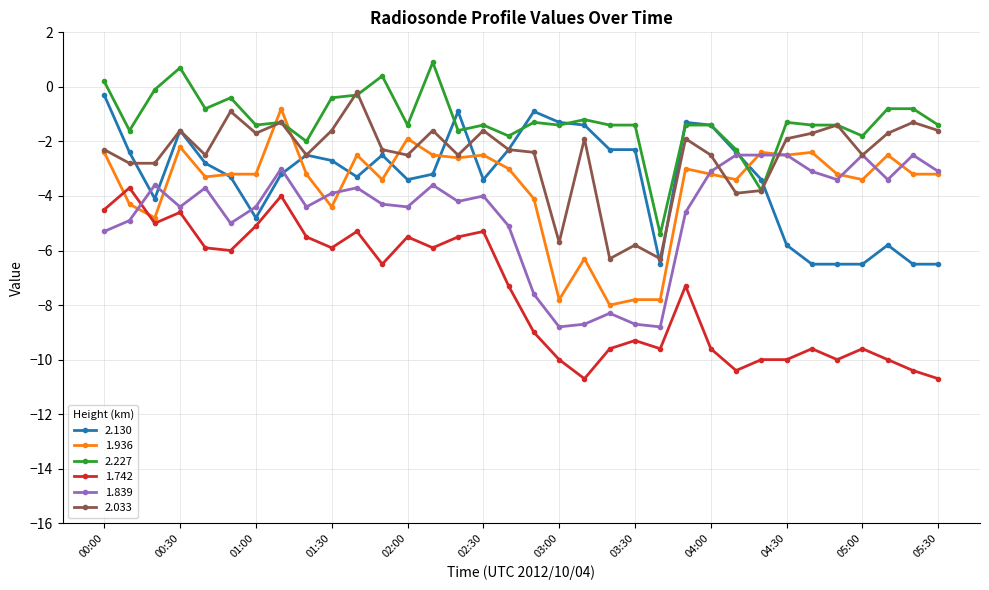

What is the minimum value for 1.839?

-8.8